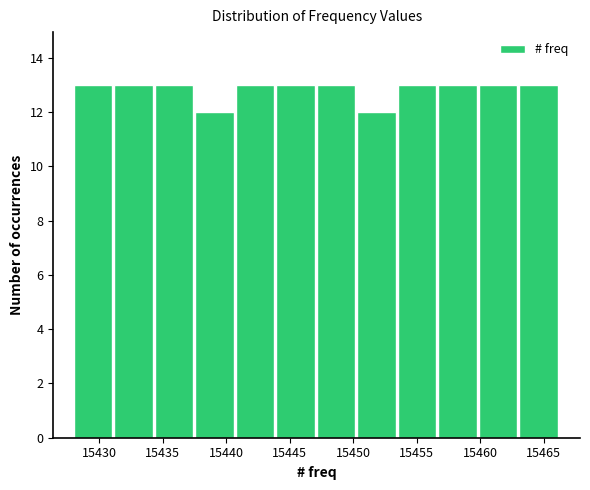

How tall is the bar that spans 15444.0 to 15447.0 on the x-axis? Neither the bar edges nor the heights are printed on the chart, so give them approximately, as read against the axes.

13